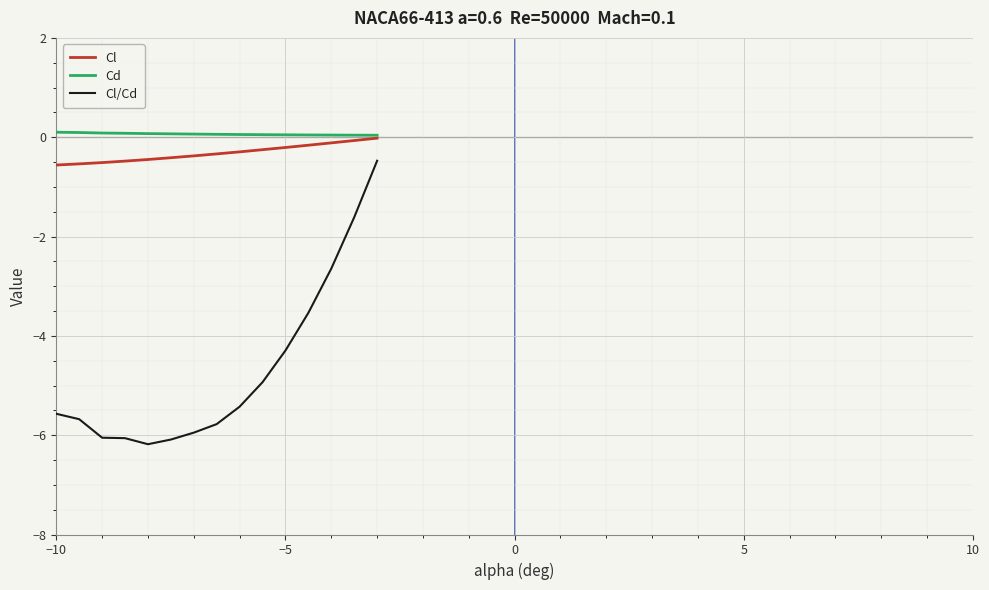

At how many categories does at least one series exceed -3?

30